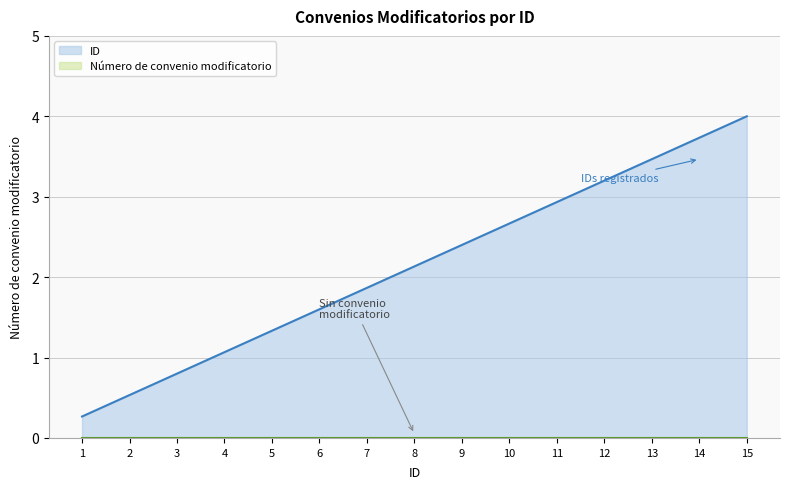

The value at 9 is 3.4. True or false?

False